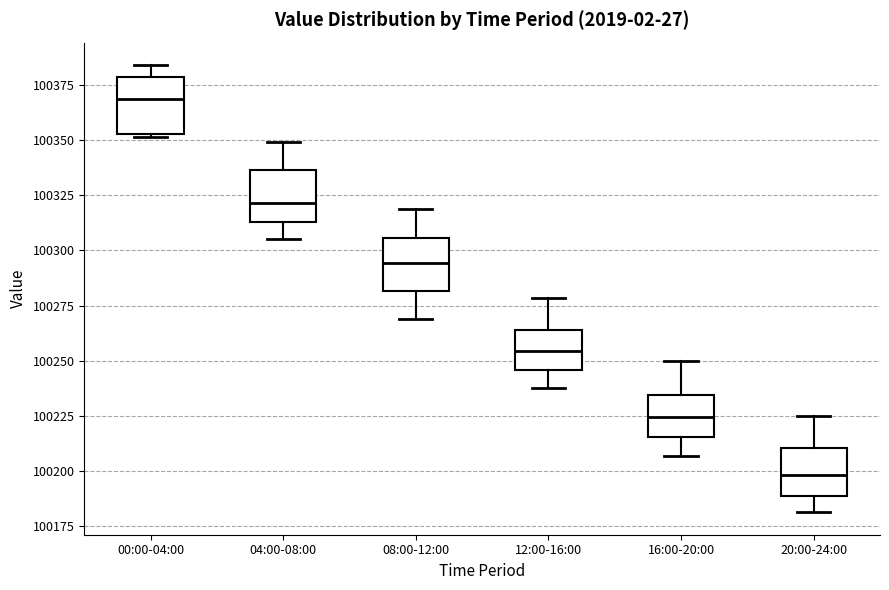

Where does the lower whisker of the box for 08:00-12:00 end on the y-axis? The values are not printed on the chart, so give them approximately, as read against the axis.

100270